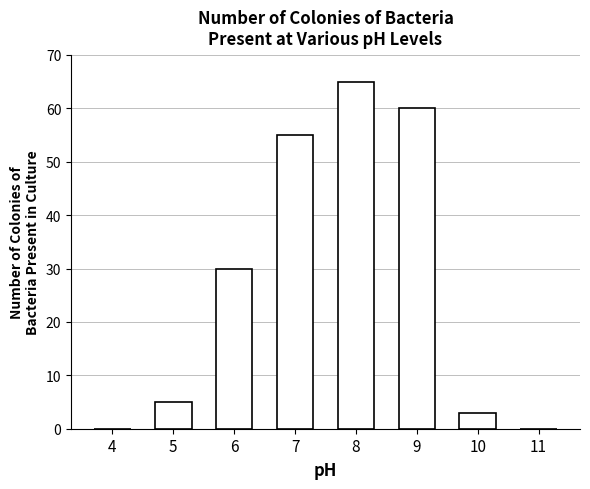

What value does the data have at 6, to the nearest 10?

30